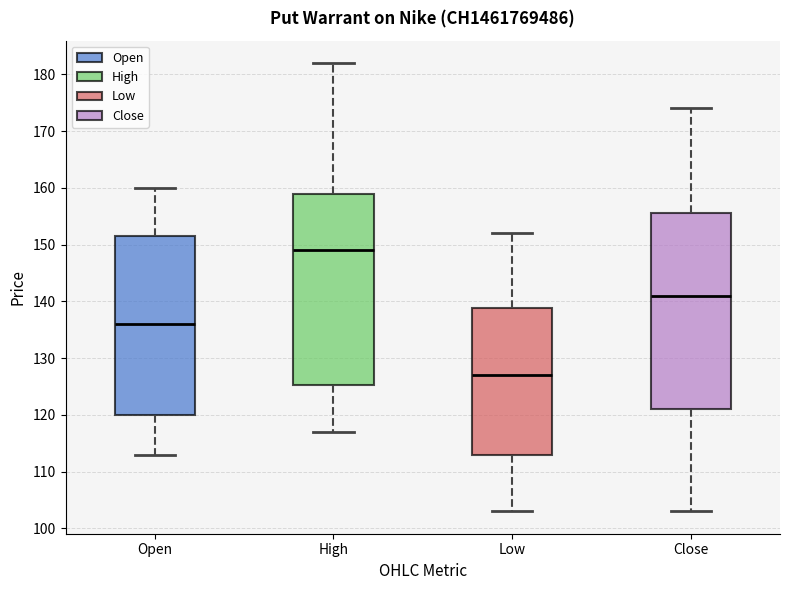

Which box has the highest median line?

High